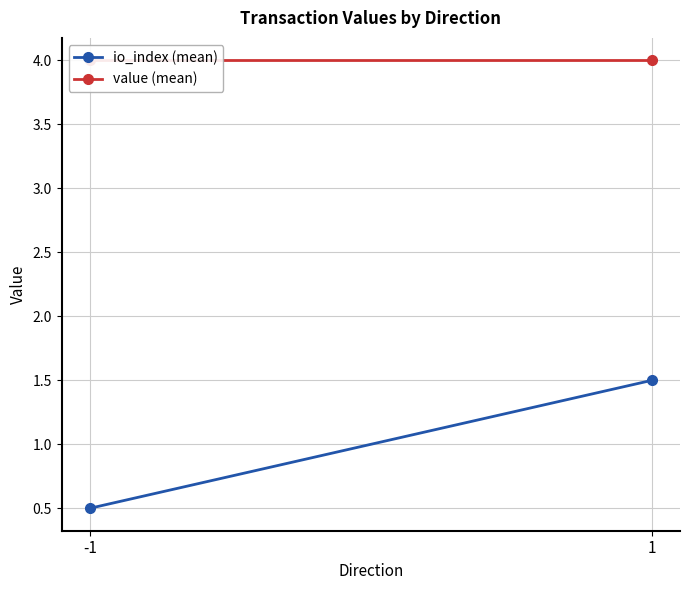

How many series are shown in this chart?

2